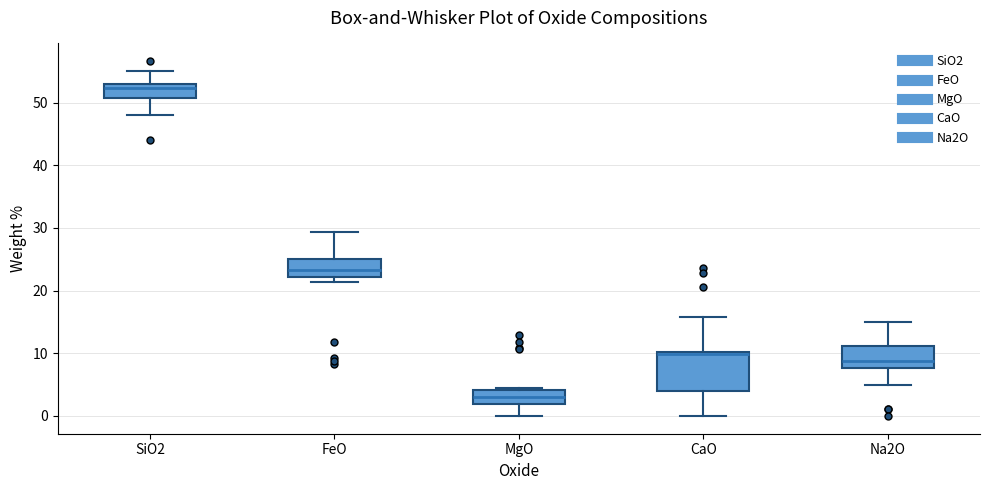

Reading left to right, read every box against the y-axis: the position of its median line, the range the box covers, and the ends of its whiskers. The values are not printed on the chart, so give them approximately, as read against the axis.

SiO2: median 52, box 51 to 53, whiskers 48 to 55
FeO: median 23, box 22 to 25, whiskers 21 to 29
MgO: median 3, box 2 to 4, whiskers 0 to 5
CaO: median 10, box 4 to 10, whiskers 0 to 16
Na2O: median 9, box 8 to 11, whiskers 5 to 15